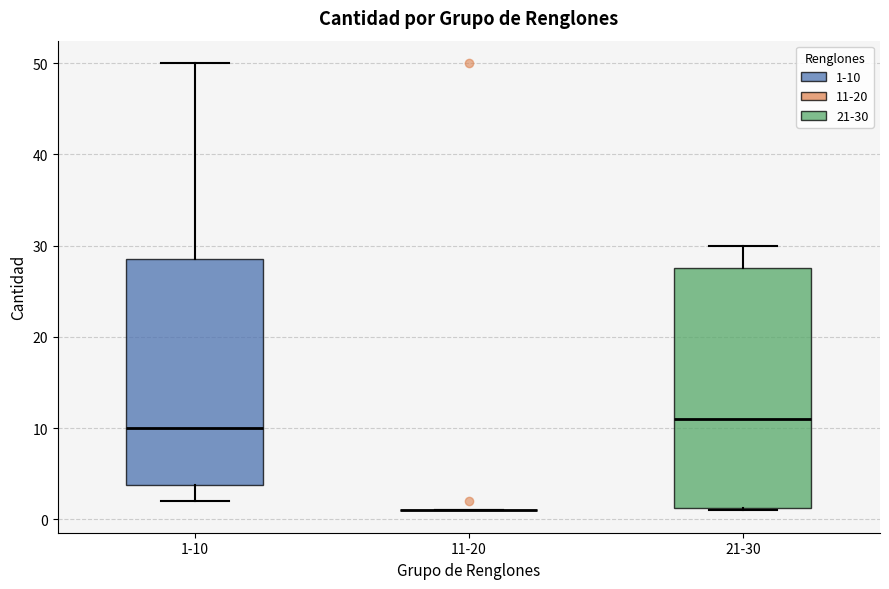

Which box is the tallest, from its lower edge to its upper edge?

21-30